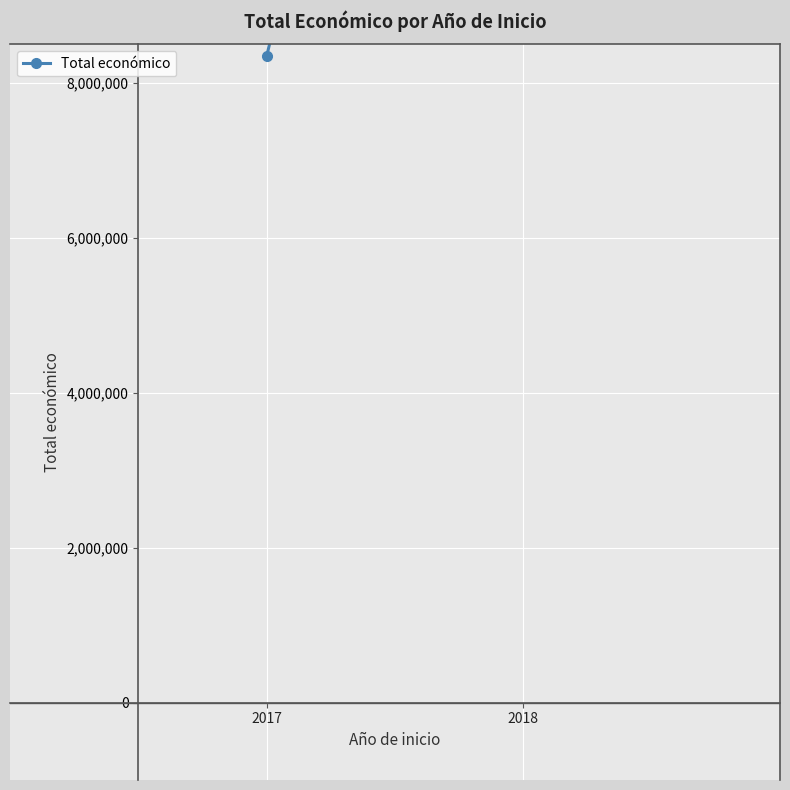

Approximately how many times larger is the value at 2017 compared to 2018?

0.4